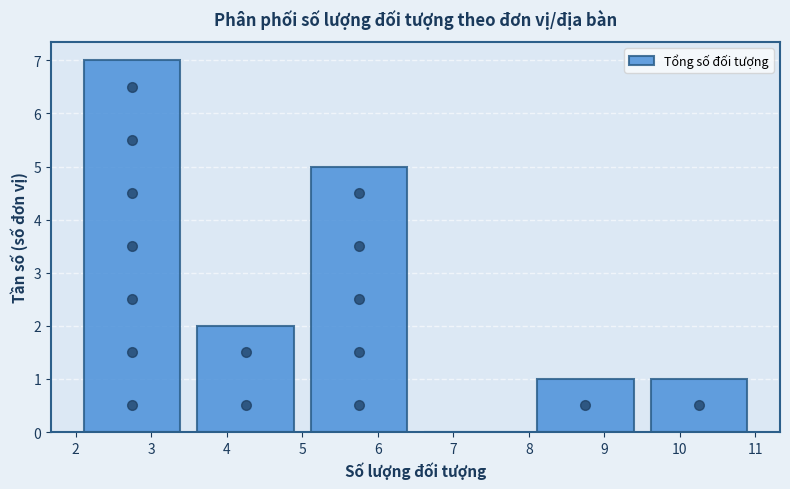

What is the height of the bar covering 8.0 to 9.5 on the x-axis? The values are not printed on the chart, so give them approximately, as read against the axis.

1